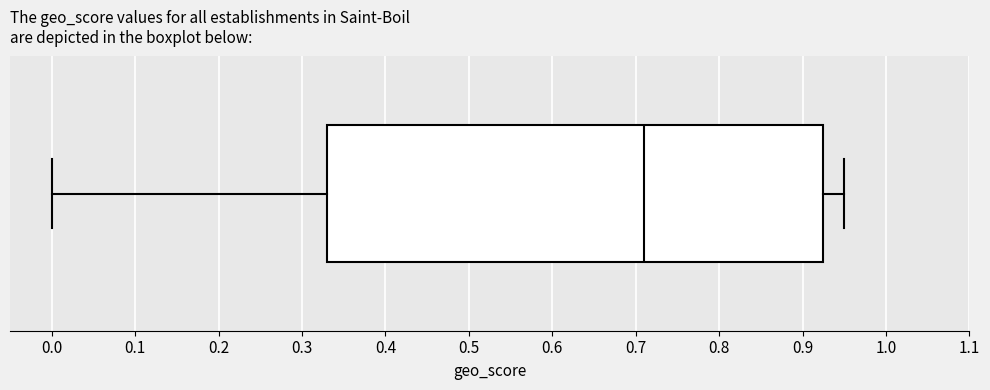

Read this box plot against the x-axis: the position of the median line, the range covered by the box, and the ends of both whiskers. The values are not printed on the chart, so give them approximately, as read against the axis.

median 0.71, box 0.33 to 0.93, whiskers 0.00 to 0.95